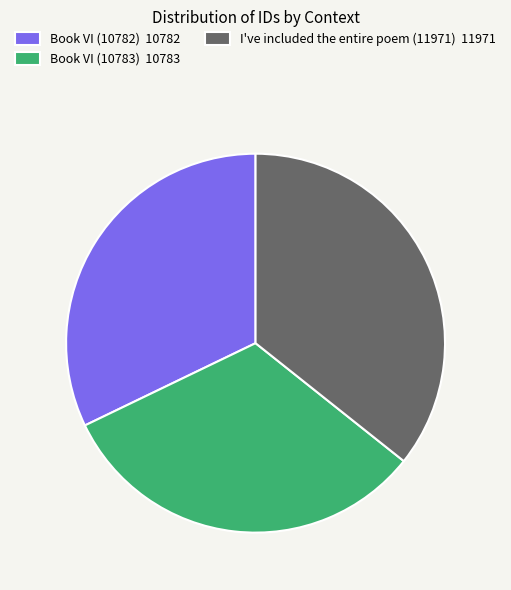

Combined, do Book VI (10782) and I've included the entire poem (11971) account for over 50%?

Yes